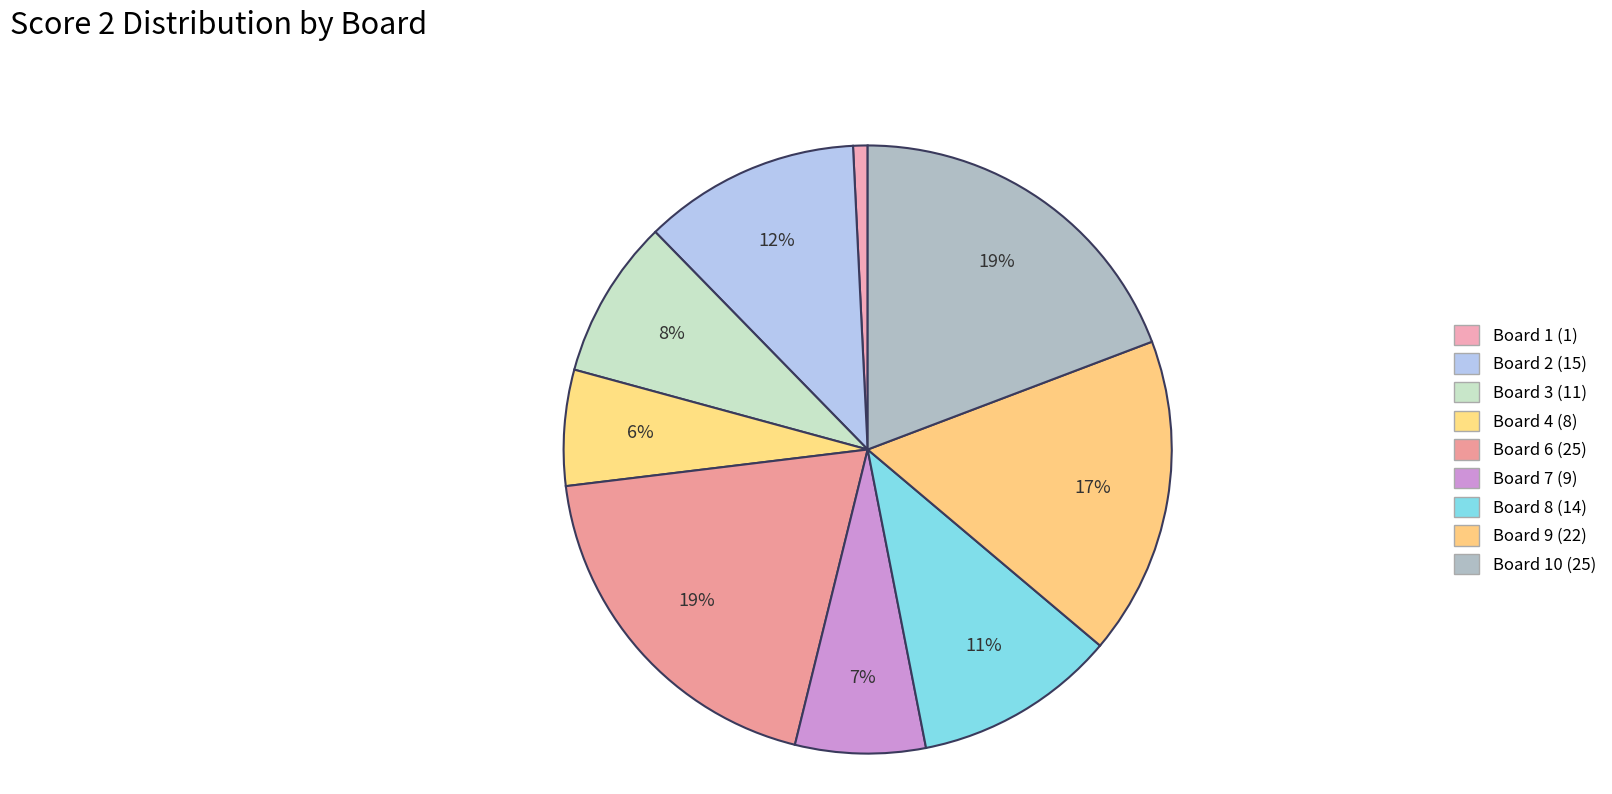

How many segments does this pie chart have?

9